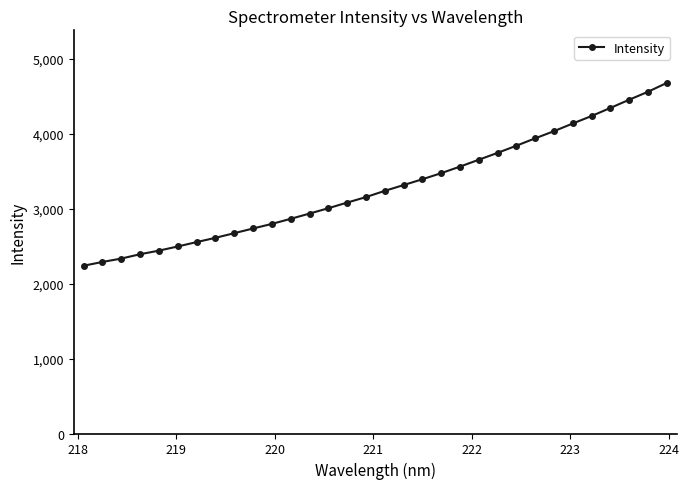

What is the minimum value shown in the chart?

2238.8